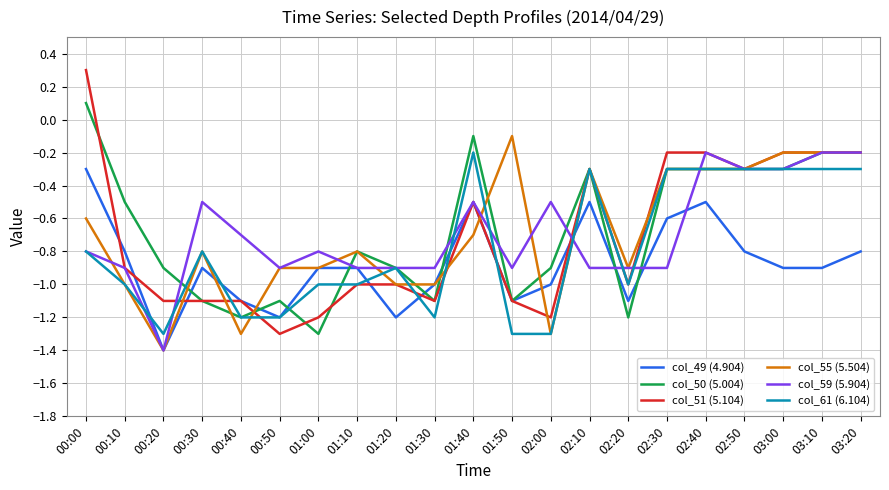

What is the difference between the col_61 (6.104) values at 03:00 and 00:20?

1.0